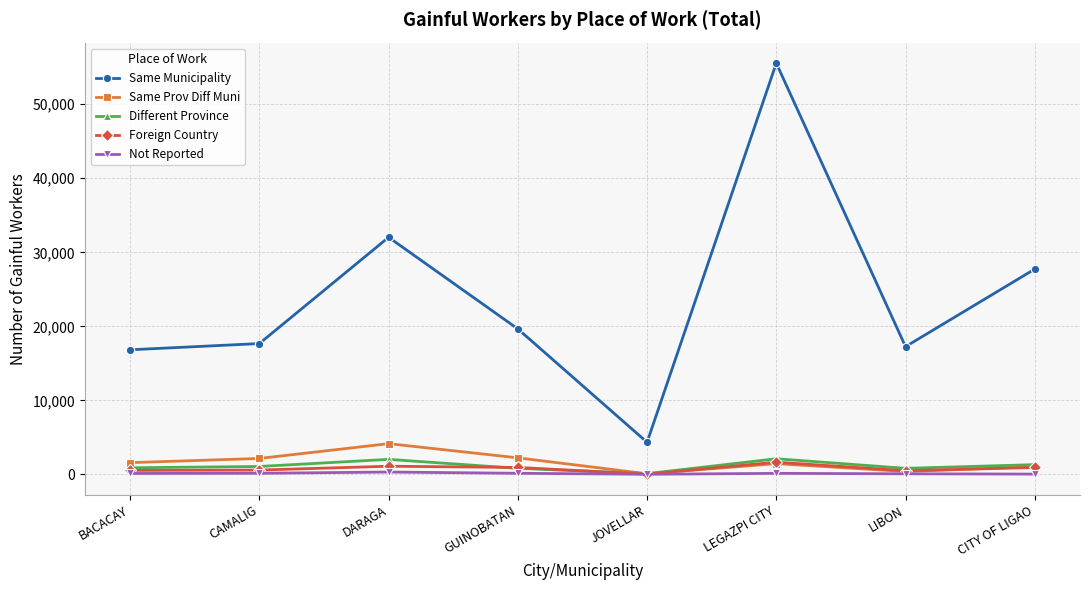

How many categories are shown in the chart?

8